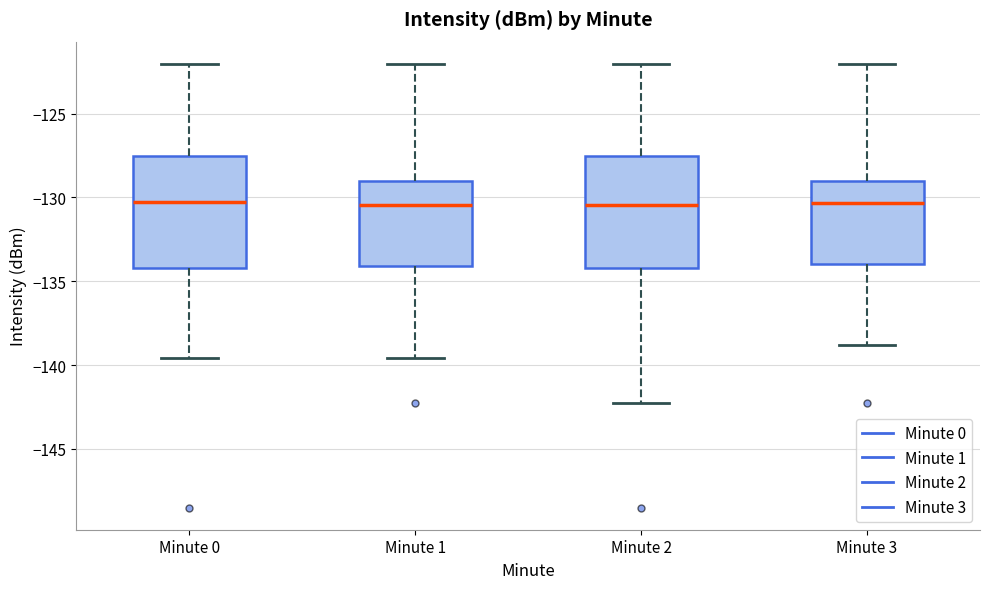

Reading left to right, transcribe this box plot: for each box, give where its median line is, the range the box spans, and where its two whiskers end, as read against the y-axis. The values are not printed on the chart, so give them approximately, as read against the axis.

Minute 0: median -130.5, box -134.0 to -127.5, whiskers -139.5 to -122.0
Minute 1: median -130.5, box -134.0 to -129.0, whiskers -139.5 to -122.0
Minute 2: median -130.5, box -134.0 to -127.5, whiskers -142.5 to -122.0
Minute 3: median -130.5, box -134.0 to -129.0, whiskers -139.0 to -122.0